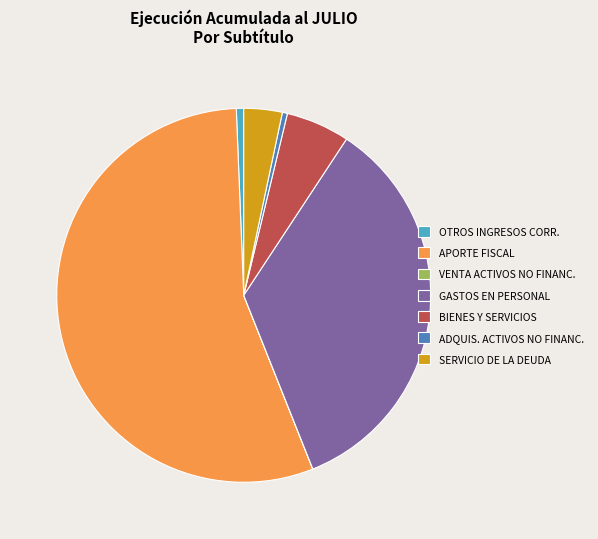

Do ADQUIS. ACTIVOS NO FINANC. and APORTE FISCAL together represent more than half of the pie?

Yes